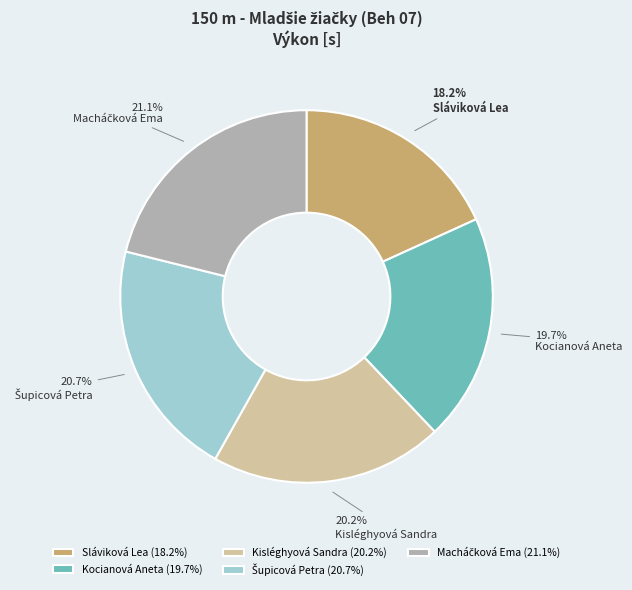

Is there any slice that represents more than half of the pie?

No